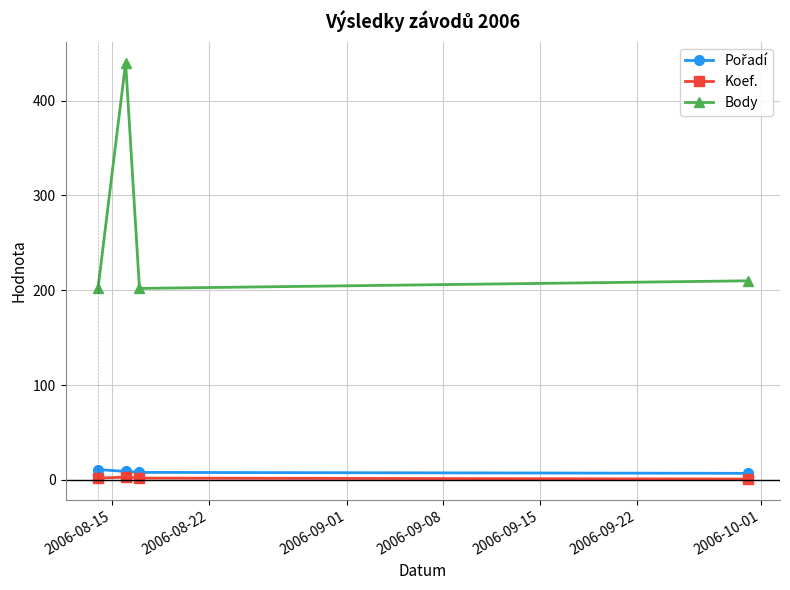

How many lines are shown in the chart?

3